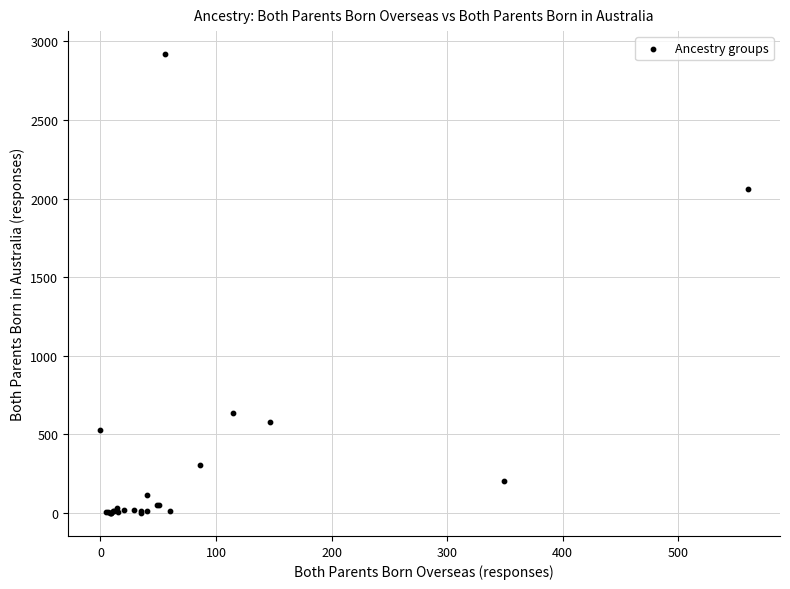

What Y value in the scatter plot is closest to 1459?

2063